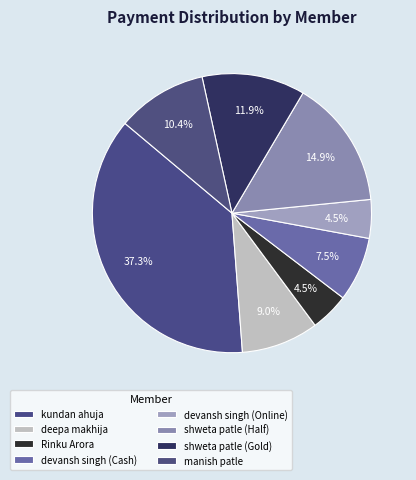

How many slices are in this pie chart?

8